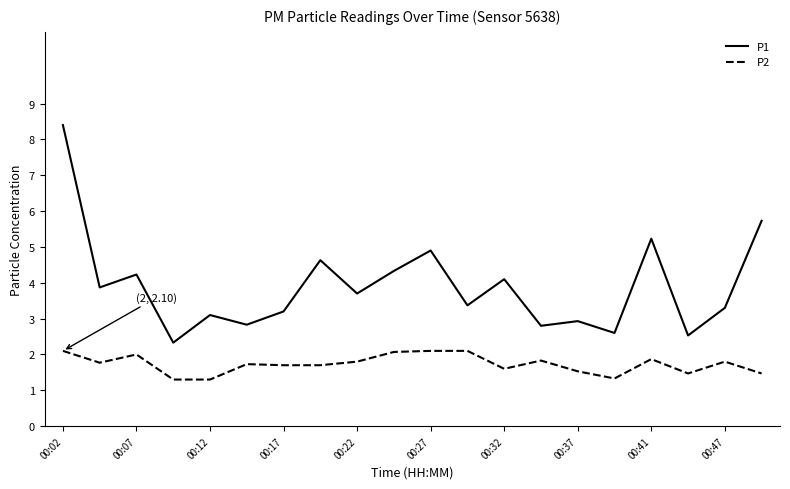

Which series has the widest spread of values?

P1